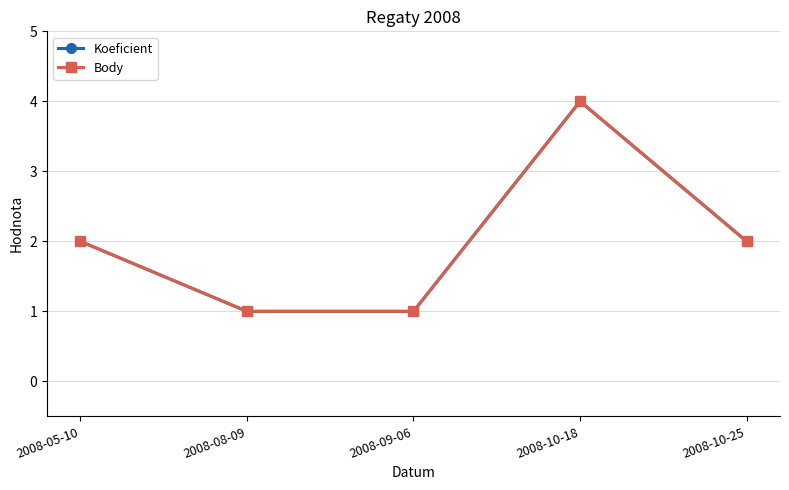

Rank the series at 2008-09-06 from lowest to highest value.

Koeficient, Body